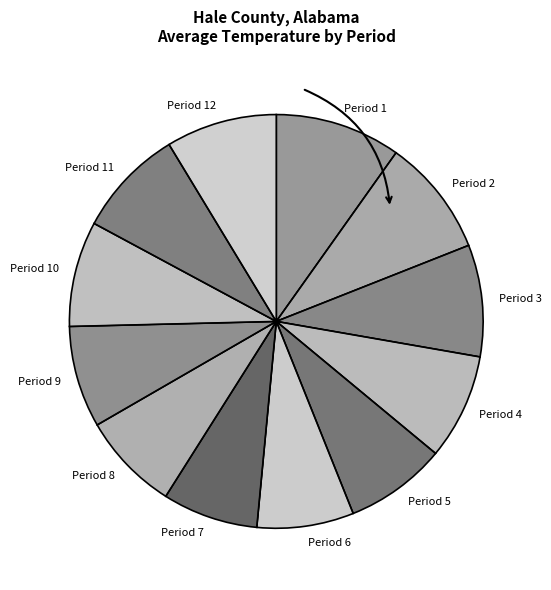

Is Period 6 the majority of the pie?

No